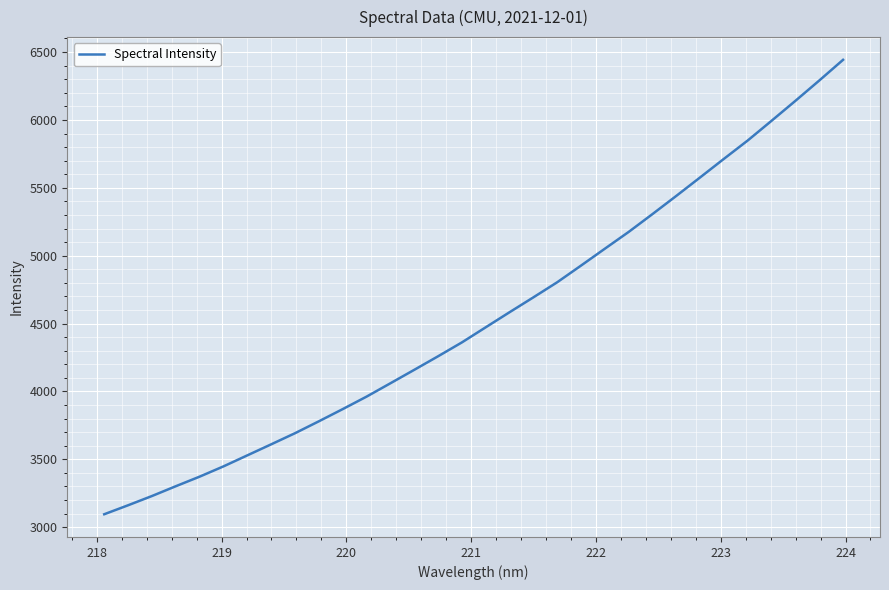

What is the minimum value shown in the chart?

3095.3